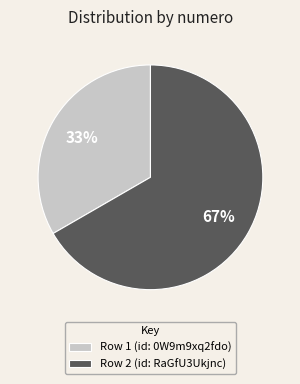

Do Row 1 (id: 0W9m9xq2fdo) and Row 2 (id: RaGfU3Ukjnc) together represent more than half of the pie?

Yes